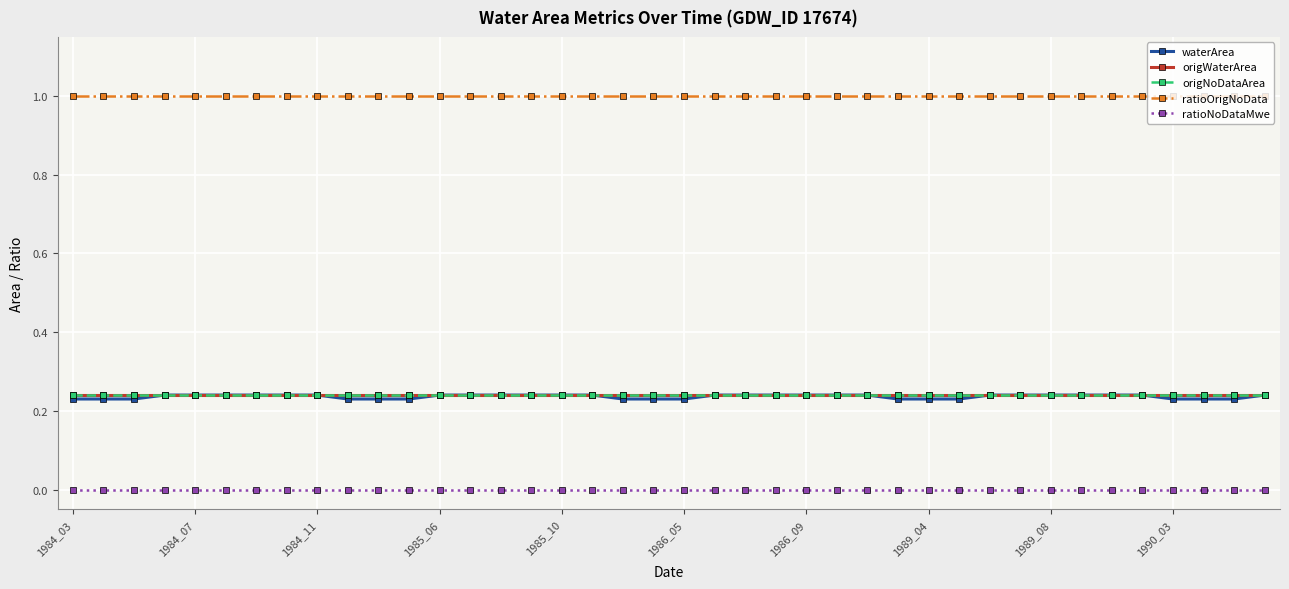

Reading right to left, list all the values displayed in this chart.

waterArea: 0.2	0.2	0.2	0.2	0.2	0.2	0.2	0.2	0.2	0.2	0.2	0.2	0.2	0.2	0.2	0.2	0.2	0.2	0.2	0.2	0.2	0.2	0.2	0.2	0.2	0.2	0.2	0.2	0.2	0.2	0.2	0.2	0.2	0.2	0.2	0.2	0.2	0.2	0.2	0.2
origWaterArea: 0.2	0.2	0.2	0.2	0.2	0.2	0.2	0.2	0.2	0.2	0.2	0.2	0.2	0.2	0.2	0.2	0.2	0.2	0.2	0.2	0.2	0.2	0.2	0.2	0.2	0.2	0.2	0.2	0.2	0.2	0.2	0.2	0.2	0.2	0.2	0.2	0.2	0.2	0.2	0.2
origNoDataArea: 0.2	0.2	0.2	0.2	0.2	0.2	0.2	0.2	0.2	0.2	0.2	0.2	0.2	0.2	0.2	0.2	0.2	0.2	0.2	0.2	0.2	0.2	0.2	0.2	0.2	0.2	0.2	0.2	0.2	0.2	0.2	0.2	0.2	0.2	0.2	0.2	0.2	0.2	0.2	0.2
ratioOrigNoData: 1.0	1.0	1.0	1.0	1.0	1.0	1.0	1.0	1.0	1.0	1.0	1.0	1.0	1.0	1.0	1.0	1.0	1.0	1.0	1.0	1.0	1.0	1.0	1.0	1.0	1.0	1.0	1.0	1.0	1.0	1.0	1.0	1.0	1.0	1.0	1.0	1.0	1.0	1.0	1.0
ratioNoDataMwe: 0.0	0.0	0.0	0.0	0.0	0.0	0.0	0.0	0.0	0.0	0.0	0.0	0.0	0.0	0.0	0.0	0.0	0.0	0.0	0.0	0.0	0.0	0.0	0.0	0.0	0.0	0.0	0.0	0.0	0.0	0.0	0.0	0.0	0.0	0.0	0.0	0.0	0.0	0.0	0.0